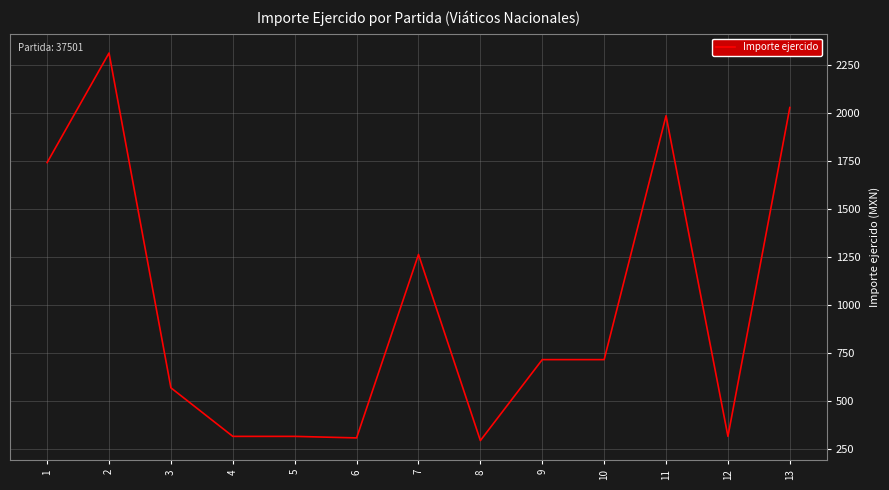

What is the difference between the maximum and minimum values?

2019.9